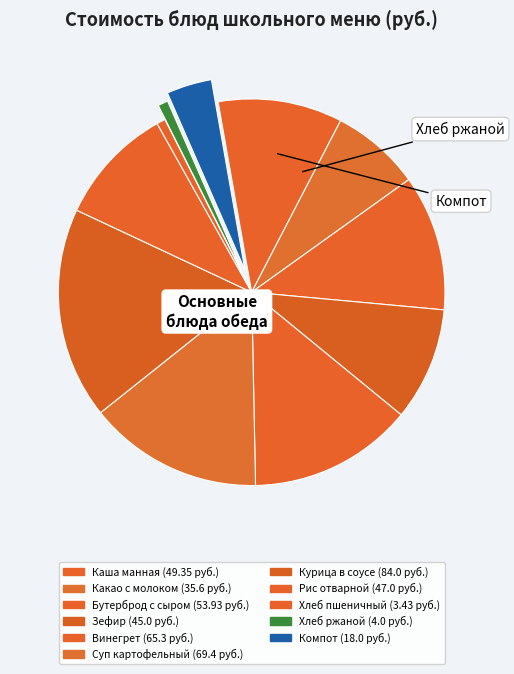

To the nearest percent, what is the combined percentage of Зефир and Компот?

13%